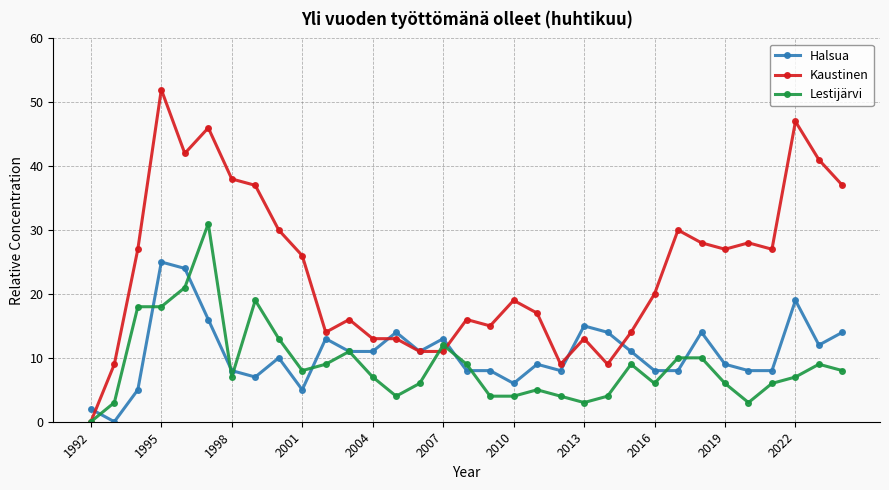

What is the greatest value displayed?

52